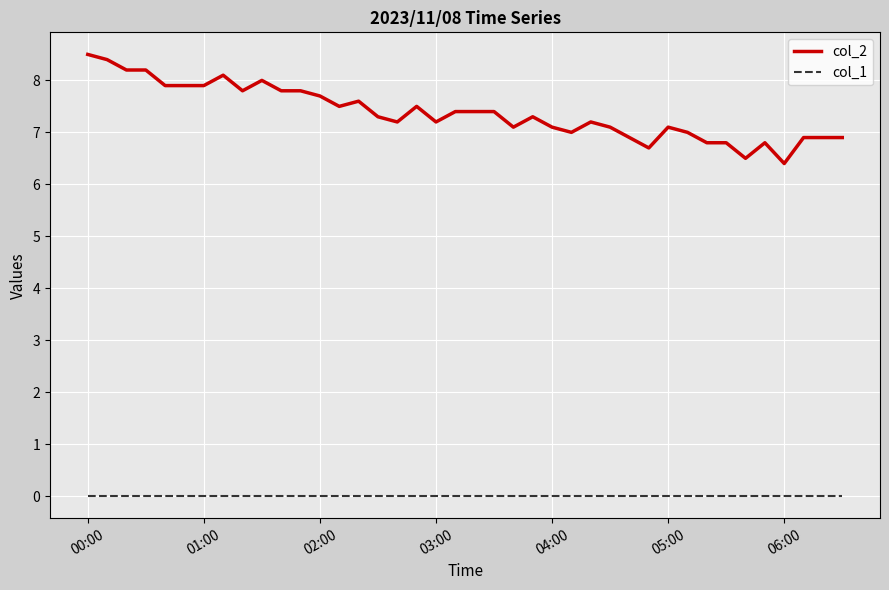

At how many categories does at least one series exceed 5?

40